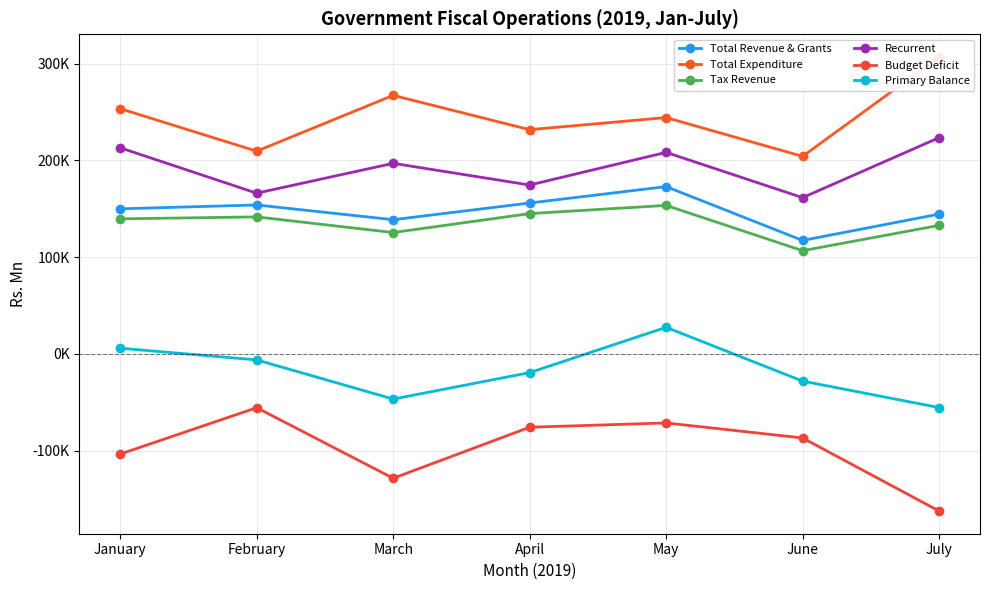

In Total Revenue & Grants, how many points are higher than both neighbors (excluding endpoints)?

2